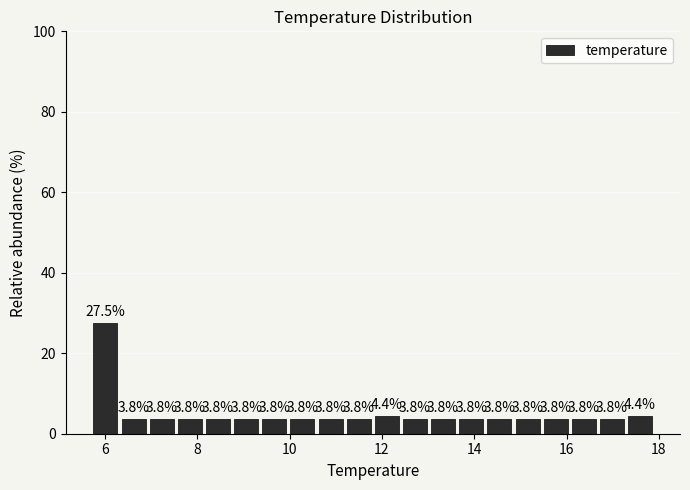

Around what value on the x-axis is the tallest bar? Give the approximate position of its centre, as read against the axis.

6.0